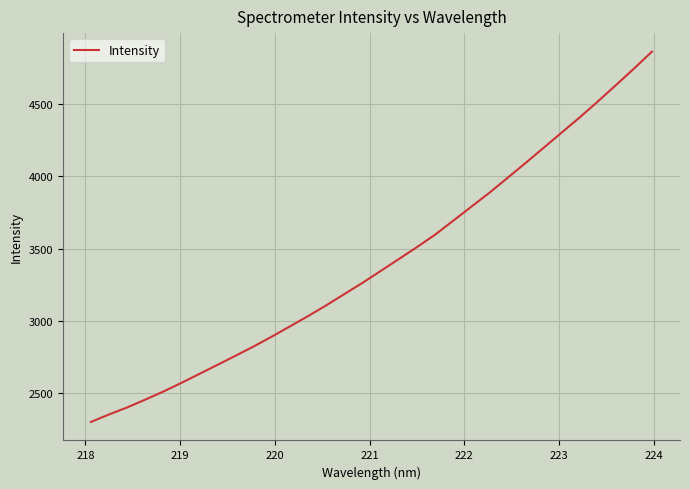

What is the difference between the second highest and second lowest values?

2394.4